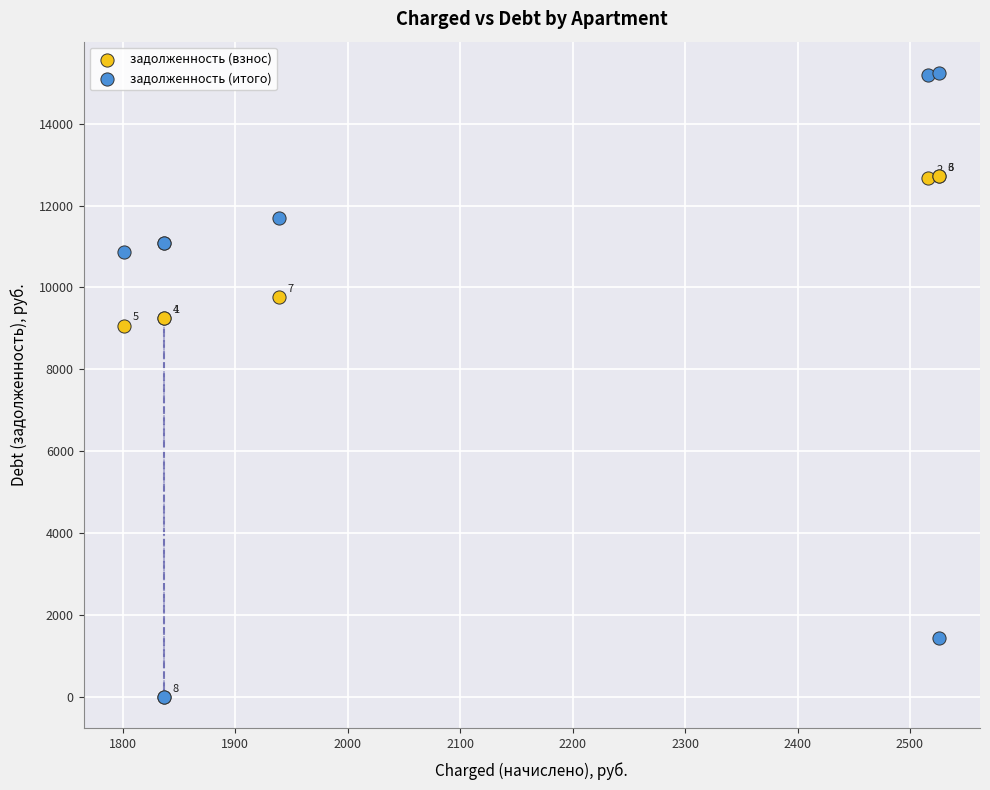

In the задолженность (итого) series, what Y value is closest to 7618?

10866.4